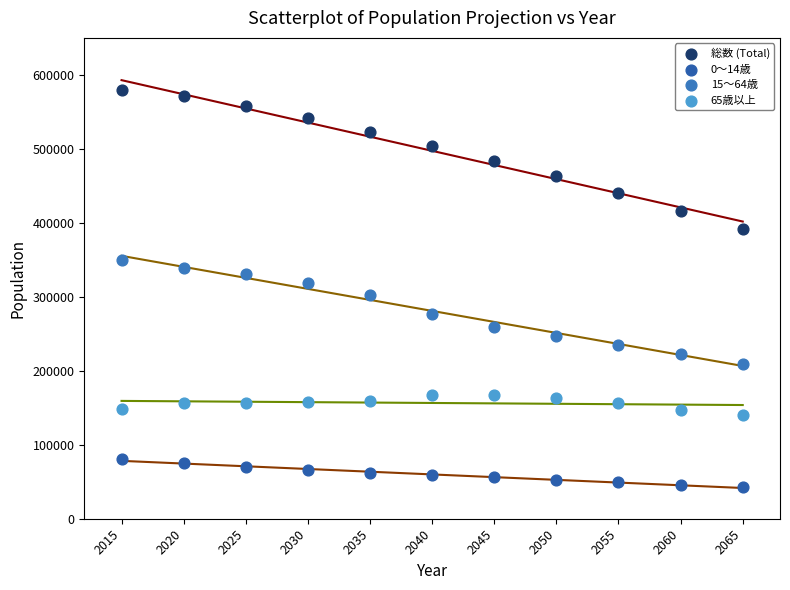

Which series has the widest spread of Y values?

総数 (Total)